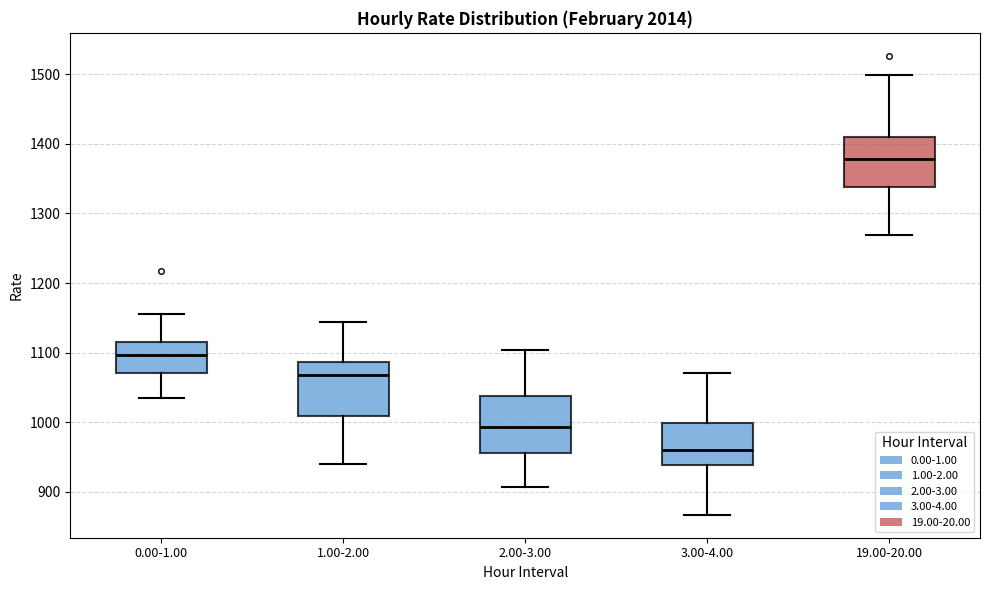

Which box has the lowest median line?

3.00-4.00